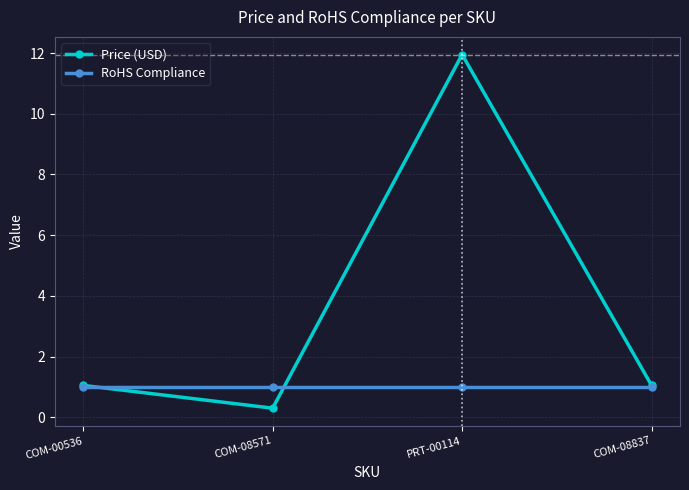

How many times do RoHS Compliance and Price (USD) cross each other?

2